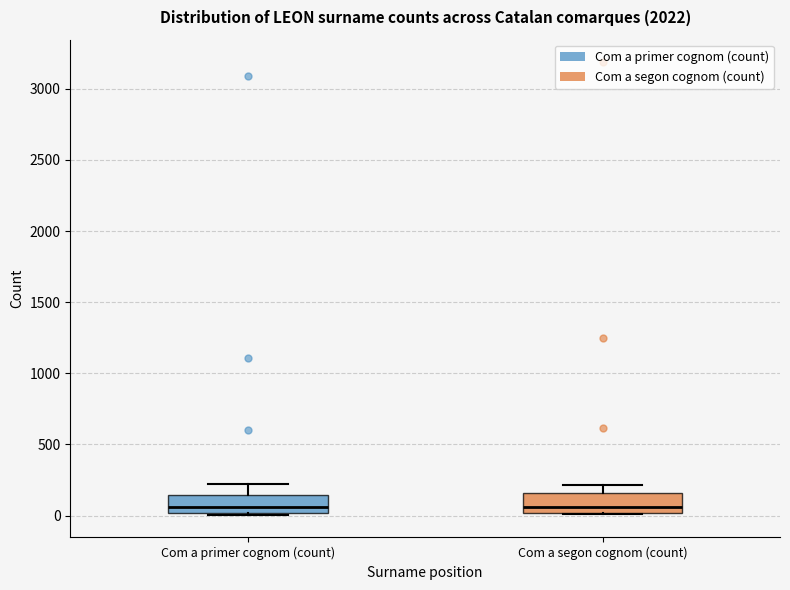

Reading left to right, read every box against the y-axis: the position of its median line, the range the box covers, and the ends of its whiskers. The values are not printed on the chart, so give them approximately, as read against the axis.

Com a primer cognom (count): median 50, box 0 to 150, whiskers 0 to 200
Com a segon cognom (count): median 50, box 0 to 150, whiskers 0 to 200